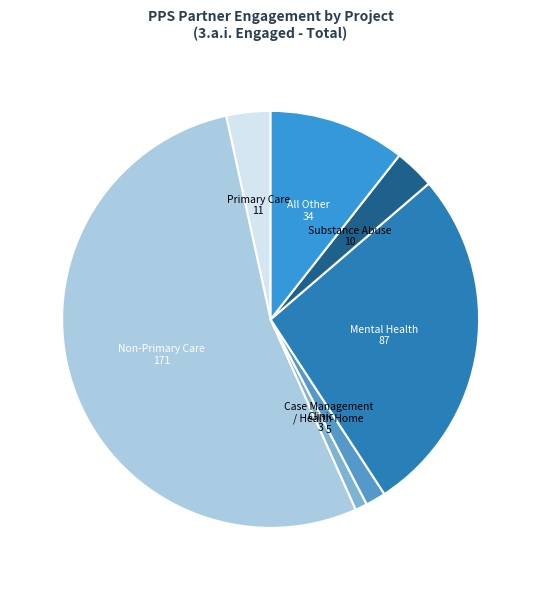

Is there a majority slice in this chart?

Yes